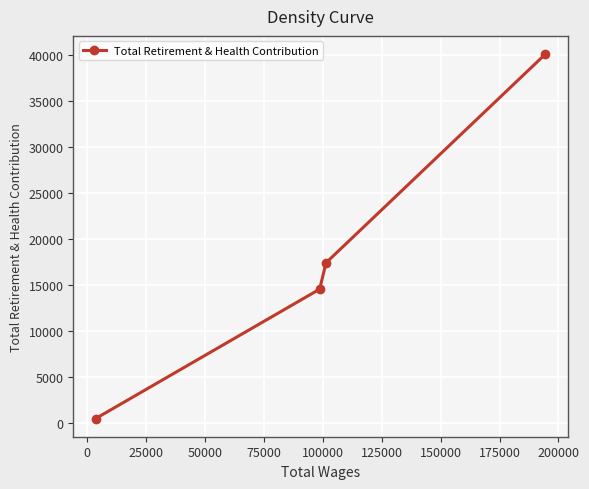

Reading left to right, transcribe all the data shown in this chart.

511	14553	17422	40075